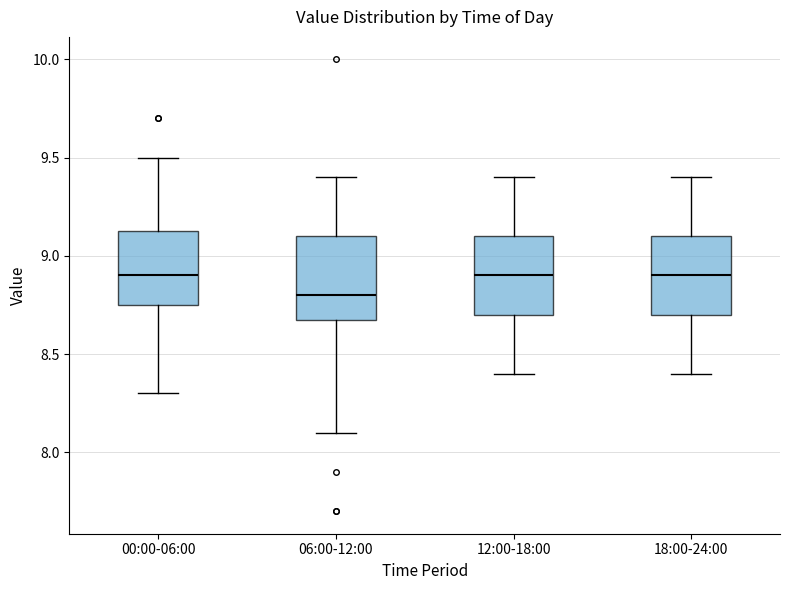

Where does the lower whisker of the box for 00:00-06:00 end on the y-axis? The values are not printed on the chart, so give them approximately, as read against the axis.

8.30